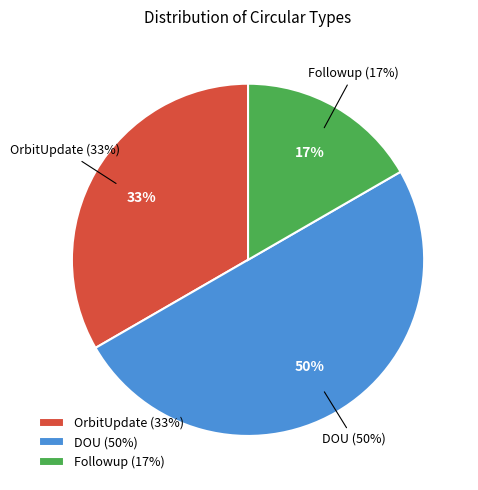

Is there any slice that represents more than half of the pie?

No